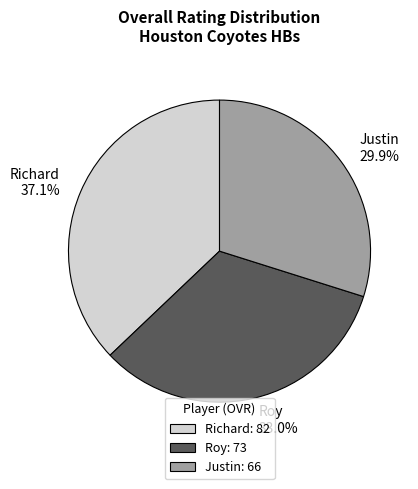

What portion of the pie excludes Justin?

70.1%